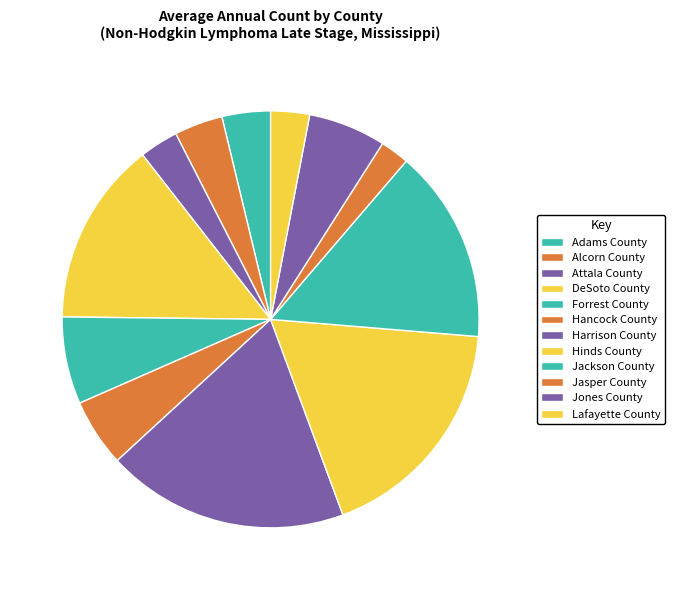

Count the number of slices in the pie.

12